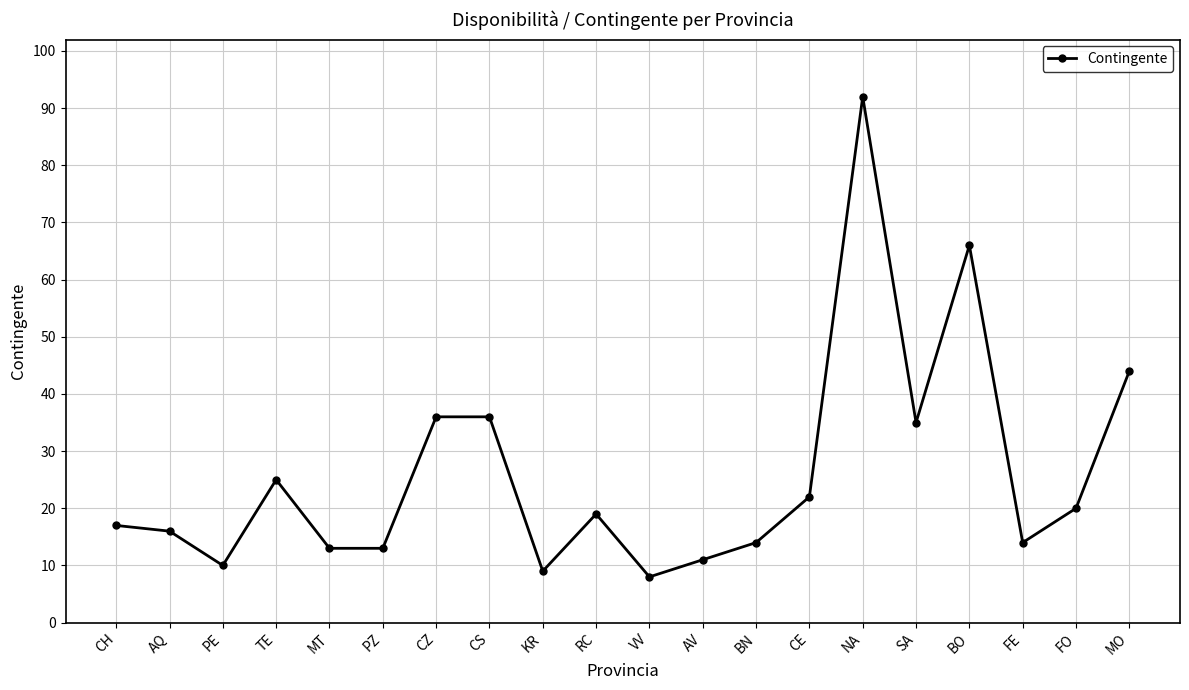

True or false: the data shows 58 at CZ.

False